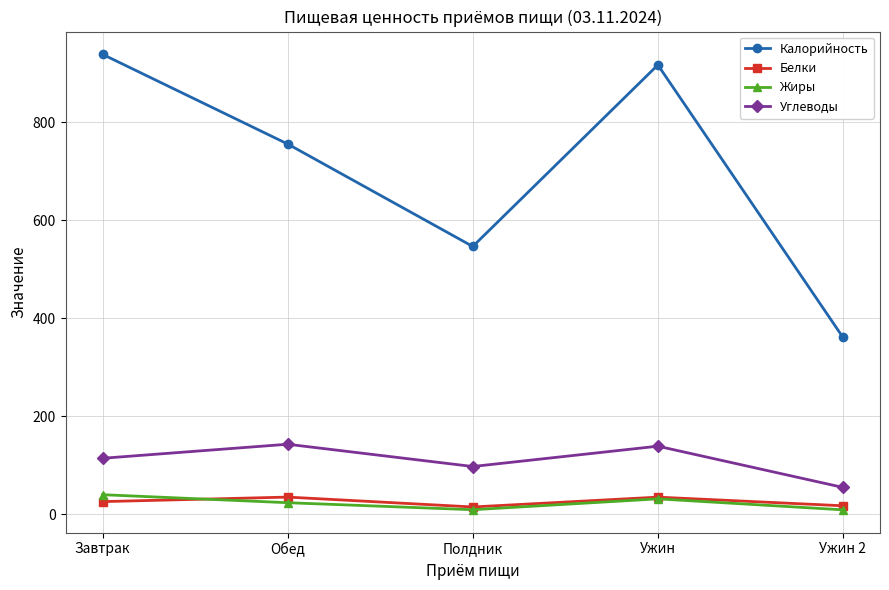

True or false: Углеводы and Калорийность cross at least once.

False